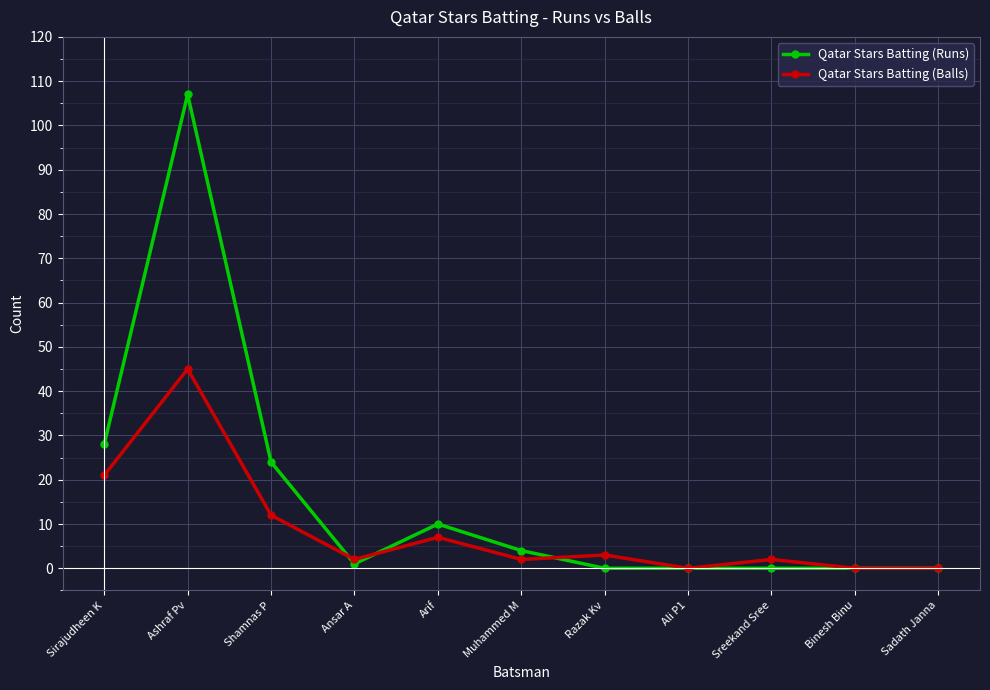

Which category has the highest value in the Qatar Stars Batting (Balls) series?

Ashraf Pv